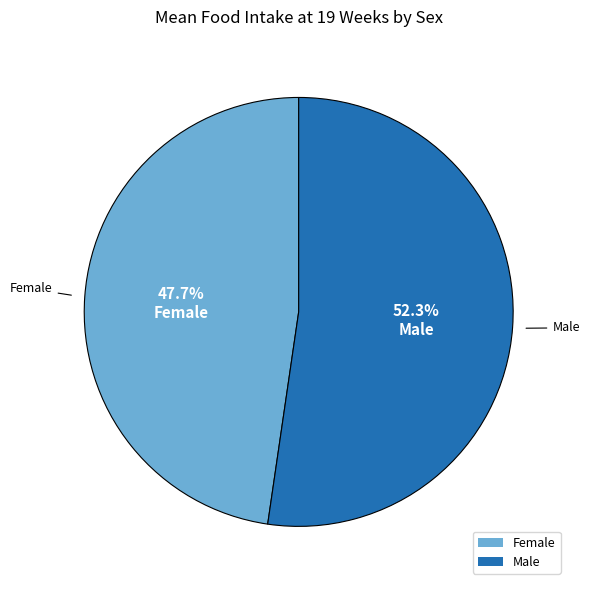

Rank the categories by value from highest to lowest.

Male, Female